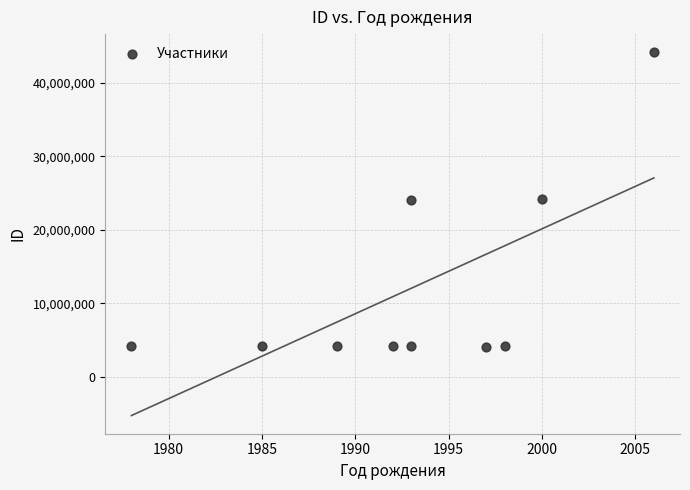

What is the range of Y values (max minus min)?

40048561